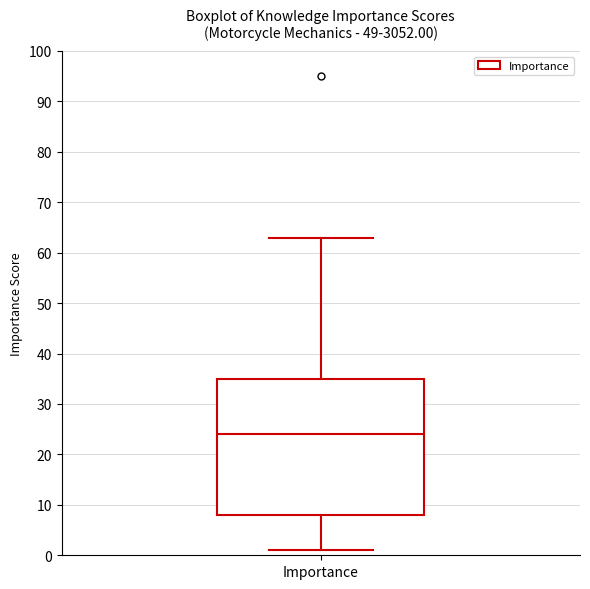

Transcribe this box plot: give where the median line is, the range the box spans, and where the two whiskers end, as read against the y-axis. The values are not printed on the chart, so give them approximately, as read against the axis.

median 24, box 8 to 35, whiskers 1 to 63